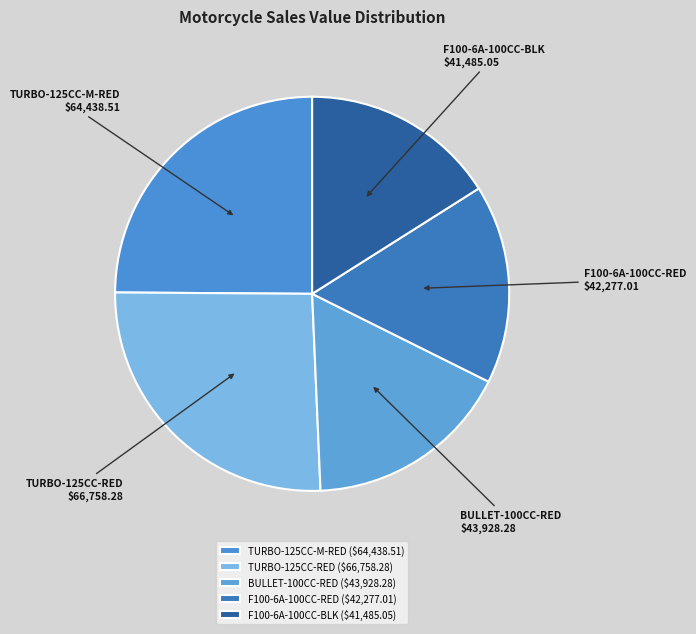

Do BULLET-100CC-RED and F100-6A-100CC-BLK together represent more than half of the pie?

No